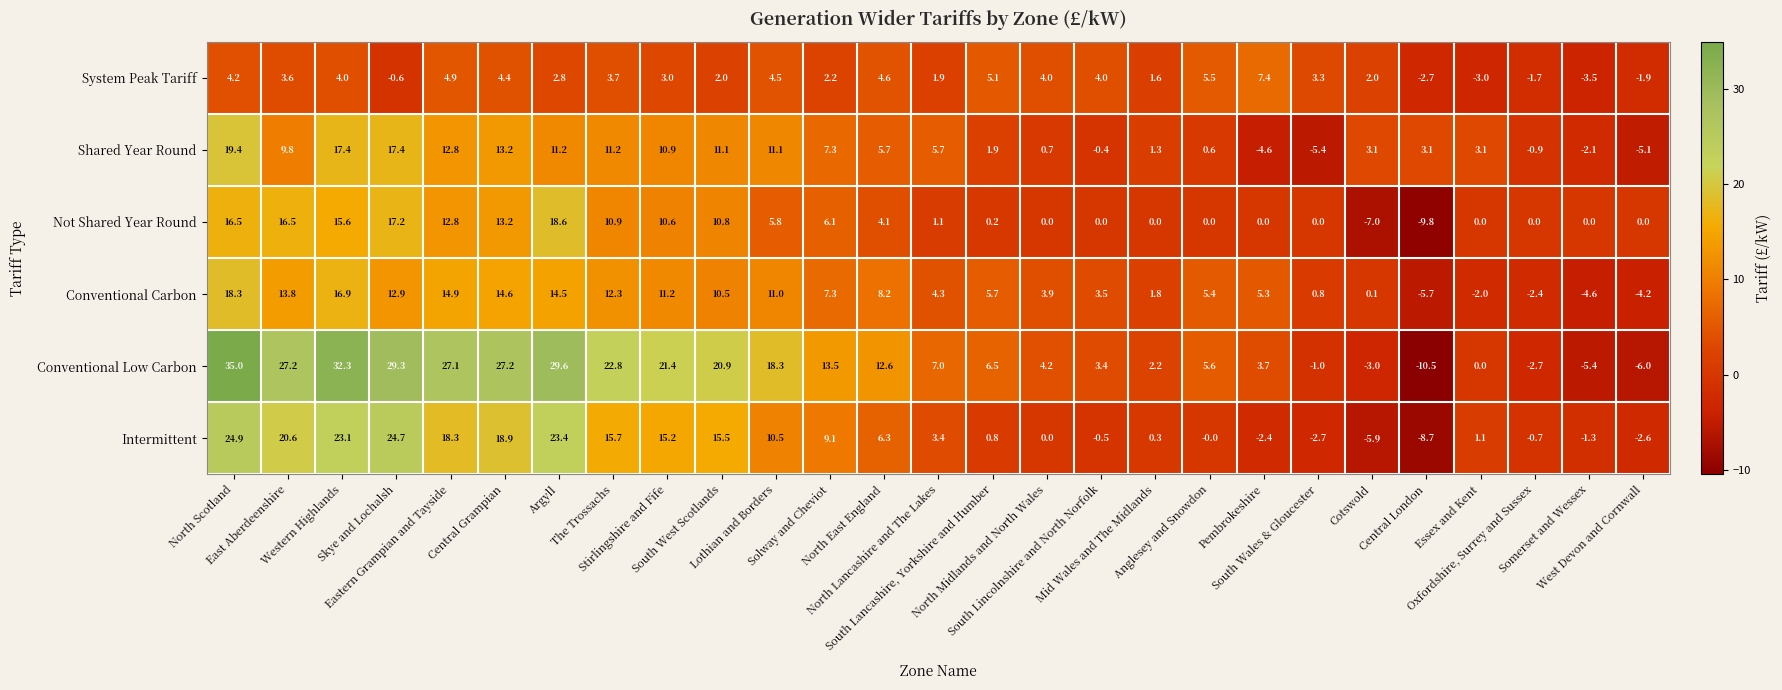

Which series has the largest total across all categories?

Conventional Low Carbon